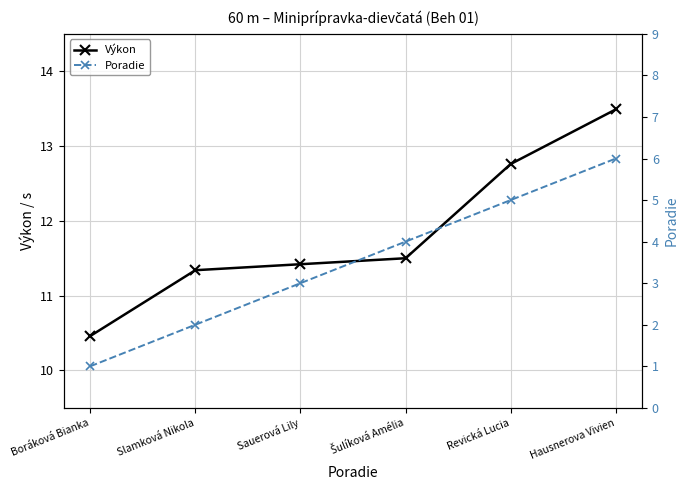

What is the label of the 1st point from the right?

Hausnerova Vivien